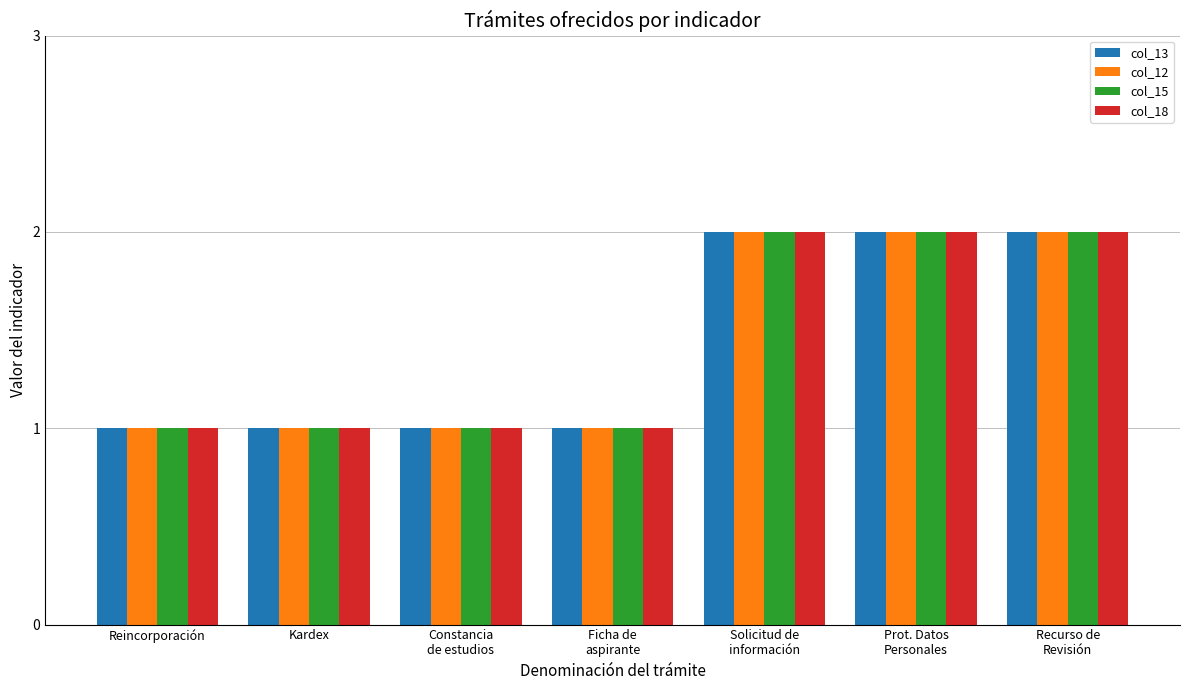

What is the total value across all series at Kardex?

4